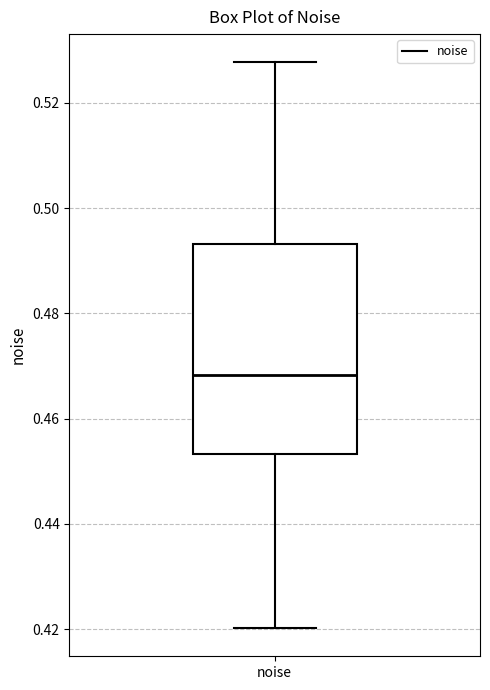

Read this box plot against the y-axis: the position of the median line, the range covered by the box, and the ends of both whiskers. The values are not printed on the chart, so give them approximately, as read against the axis.

median 0.468, box 0.454 to 0.494, whiskers 0.420 to 0.528